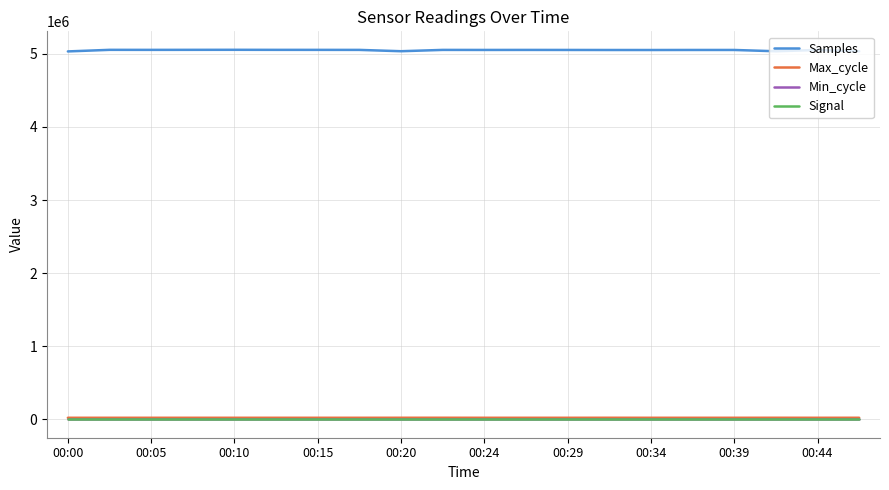

True or false: Min_cycle and Samples intersect in this chart.

False